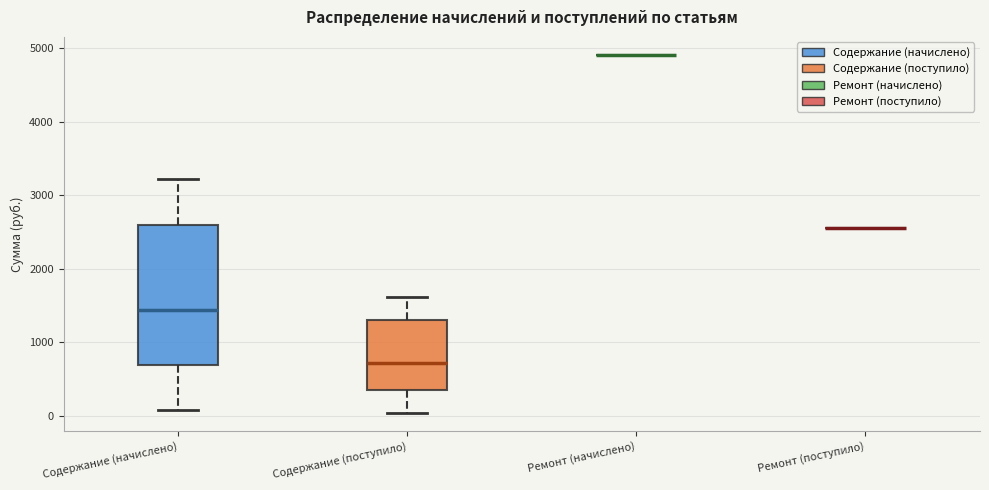

Reading left to right, read every box against the y-axis: the position of its median line, the range the box covers, and the ends of its whiskers. The values are not printed on the chart, so give them approximately, as read against the axis.

Содержание (начислено): median 1400, box 700 to 2600, whiskers 100 to 3200
Содержание (поступило): median 700, box 300 to 1300, whiskers 0 to 1600
Ремонт (начислено): box collapsed to a line at 4900, whiskers 4900 to 4900
Ремонт (поступило): box collapsed to a line at 2600, whiskers 2600 to 2600